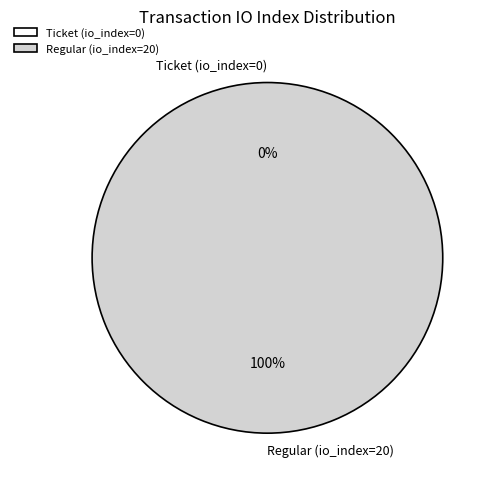

To the nearest percent, what is the difference between the largest and smallest slice percentages?

100%